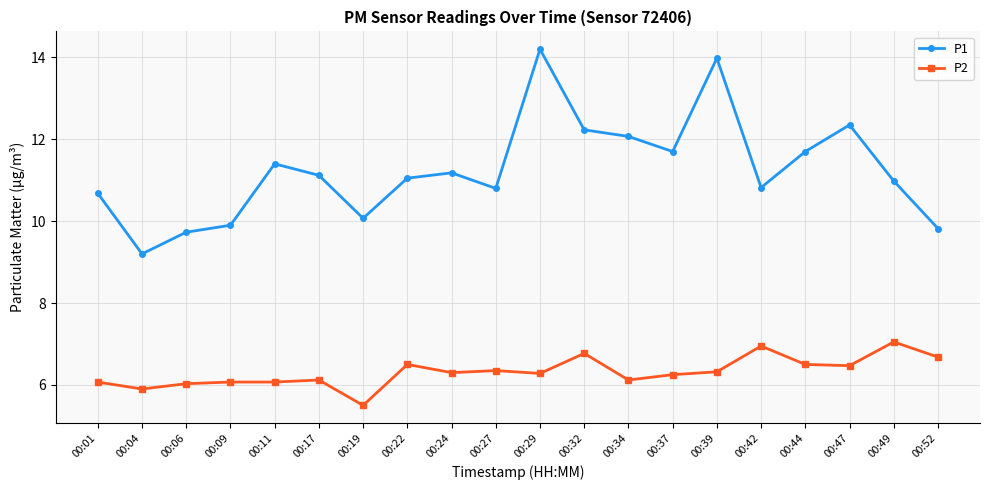

Is it true that P1 equals 14.0 at 00:39?

True